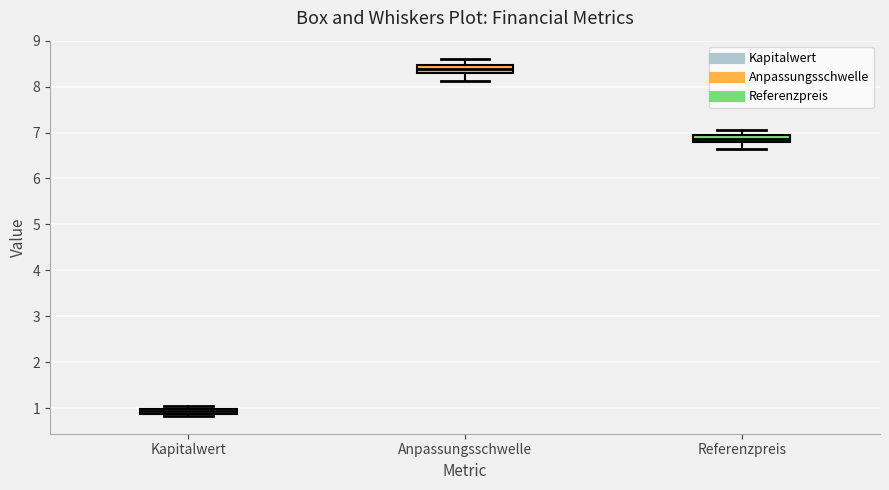

Where is the upper edge of the box for Referenzpreis on the y-axis? The values are not printed on the chart, so give them approximately, as read against the axis.

6.9